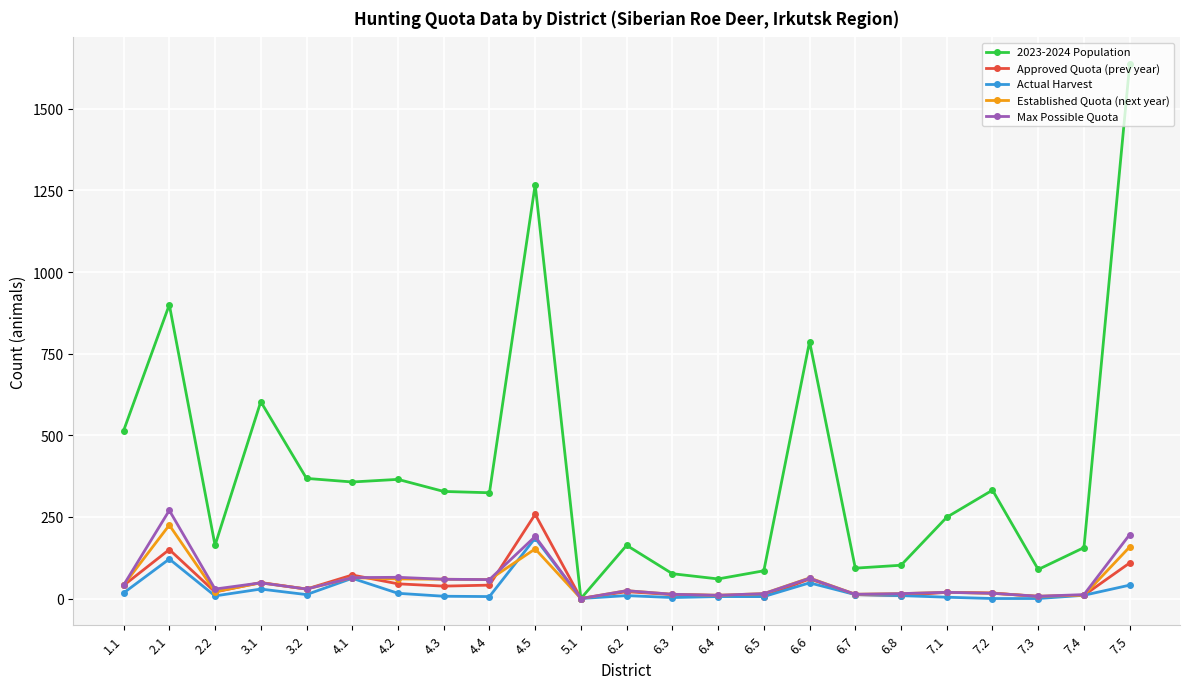

What is the highest value of the Established Quota (next year) series?

225